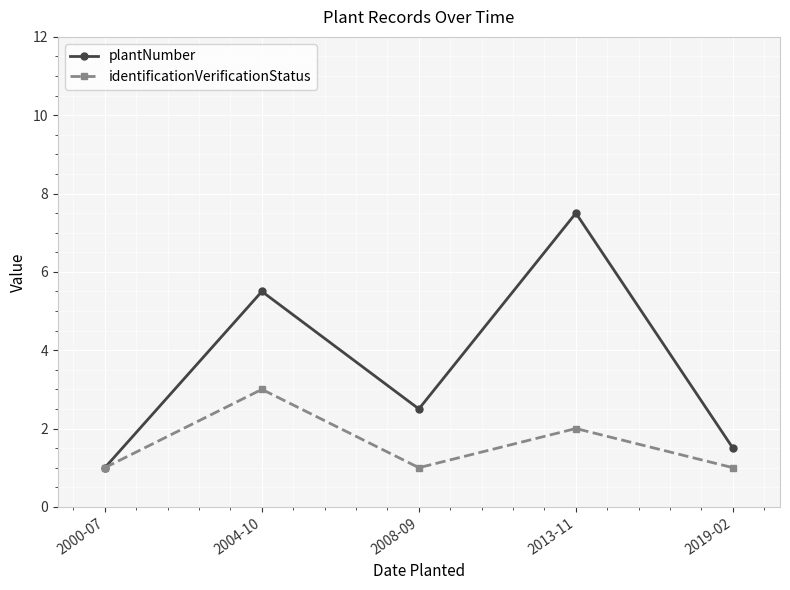

Which series has the largest range (max minus min)?

plantNumber